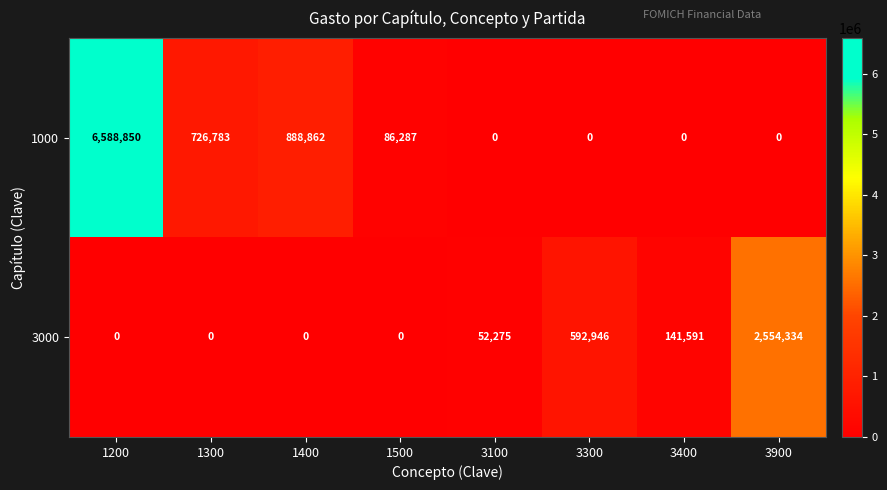

Reading right to left, list all the values displayed in this chart.

1000: 3900=0	3400=0	3300=0	3100=0	1500=86287	1400=888862	1300=726783	1200=6588850
3000: 3900=2554334	3400=141591	3300=592946	3100=52275	1500=0	1400=0	1300=0	1200=0